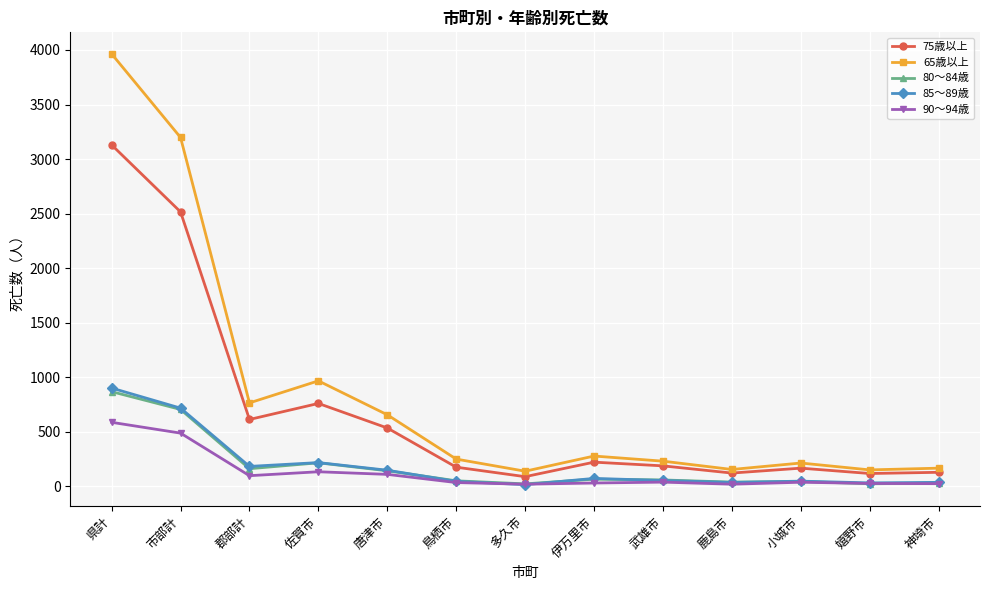

At which category does 80～84歳 reach its first local peak?

佐賀市